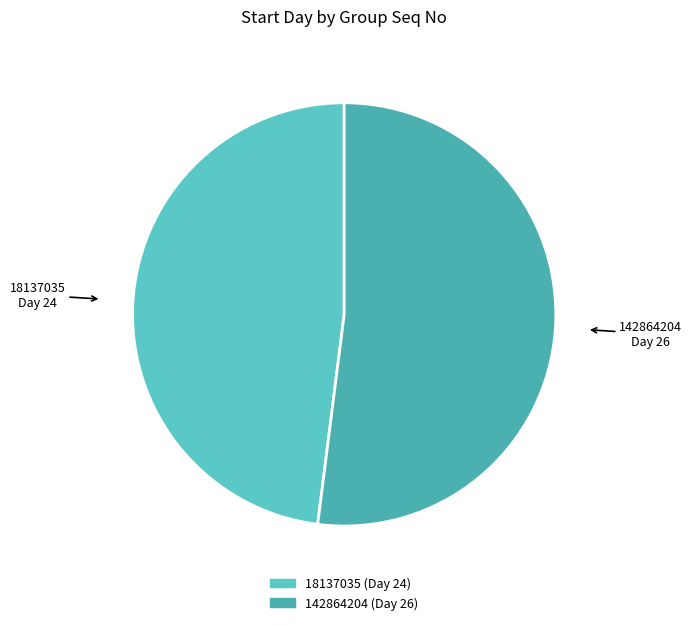

Between 142864204 and 18137035, which is larger?

142864204